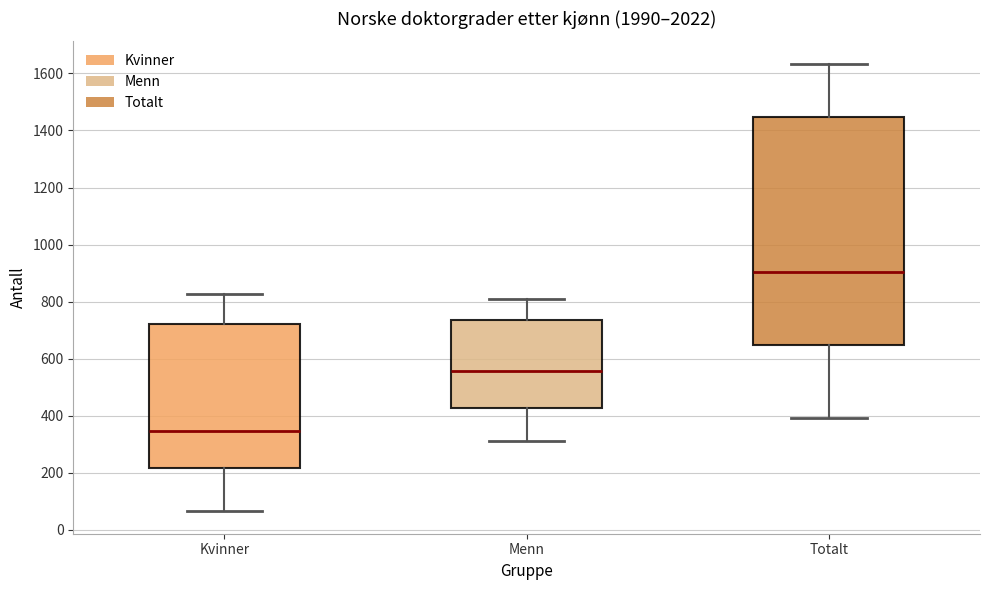

Reading left to right, read every box against the y-axis: the position of its median line, the range the box covers, and the ends of its whiskers. The values are not printed on the chart, so give them approximately, as read against the axis.

Kvinner: median 340, box 220 to 720, whiskers 60 to 820
Menn: median 560, box 420 to 740, whiskers 320 to 800
Totalt: median 900, box 640 to 1440, whiskers 400 to 1640